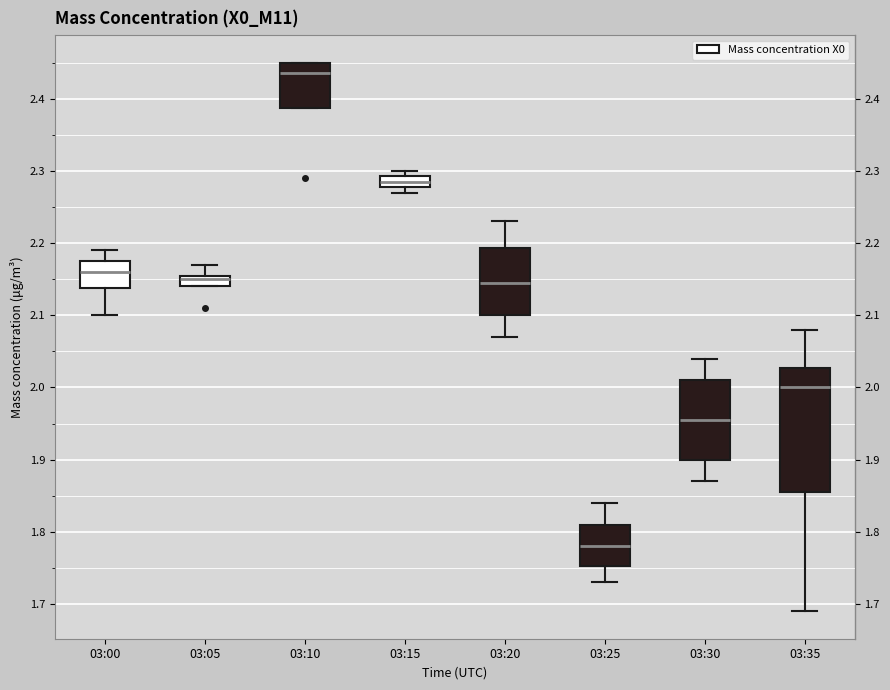

Which box is the tallest, from its lower edge to its upper edge?

03:35